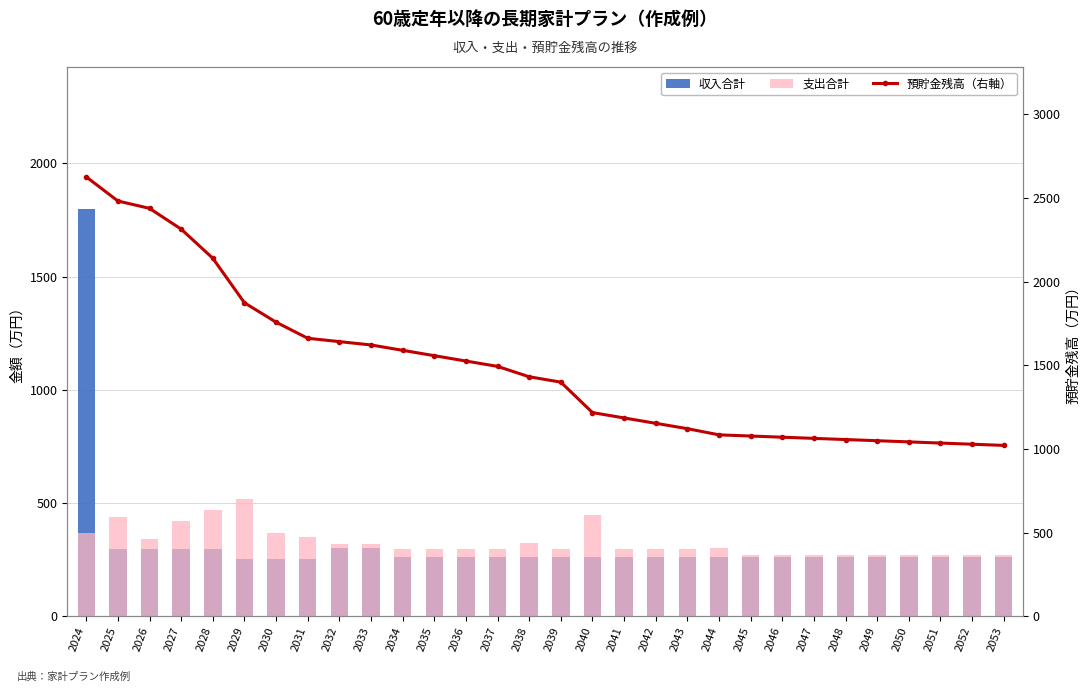

List the series in order of their peak value, lowest first.

支出合計, 収入合計, 預貯金残高（右軸）